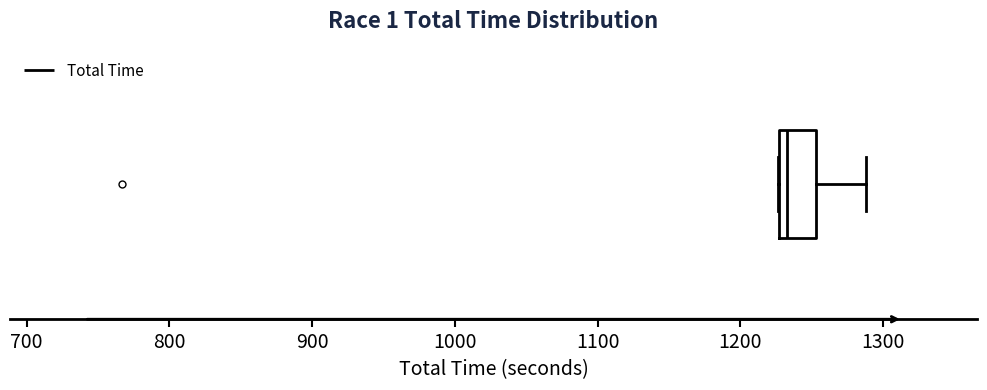

Read this box plot against the x-axis: the position of the median line, the range covered by the box, and the ends of both whiskers. The values are not printed on the chart, so give them approximately, as read against the axis.

median 1230 (just right of the box's left edge), box 1230 to 1250, whiskers 1230 to 1290